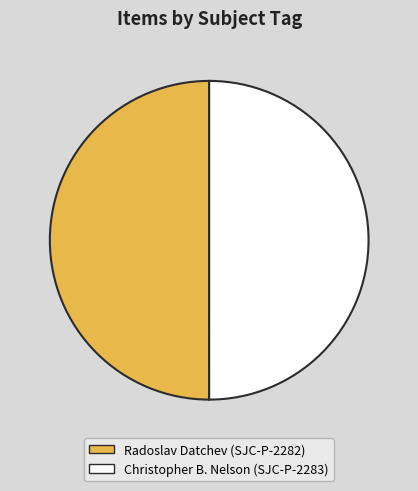

How many segments does this pie chart have?

2